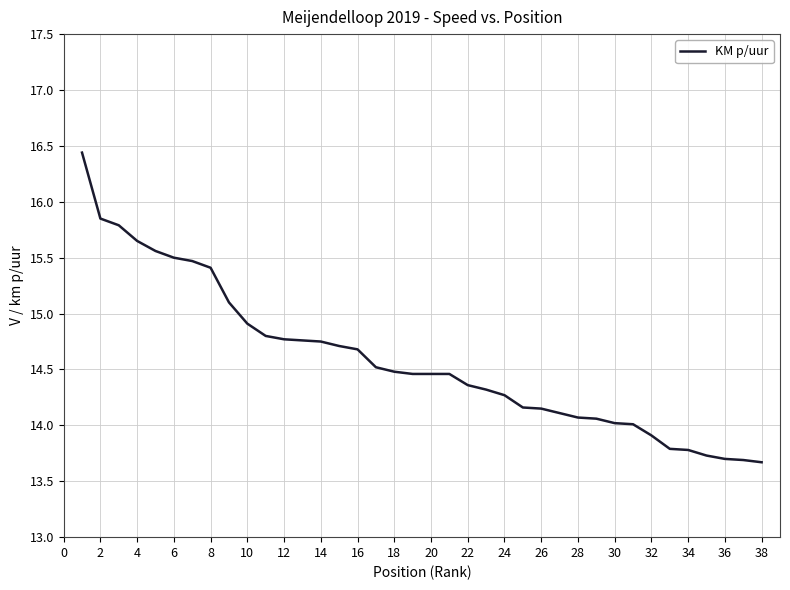

What is the minimum value shown in the chart?

13.7